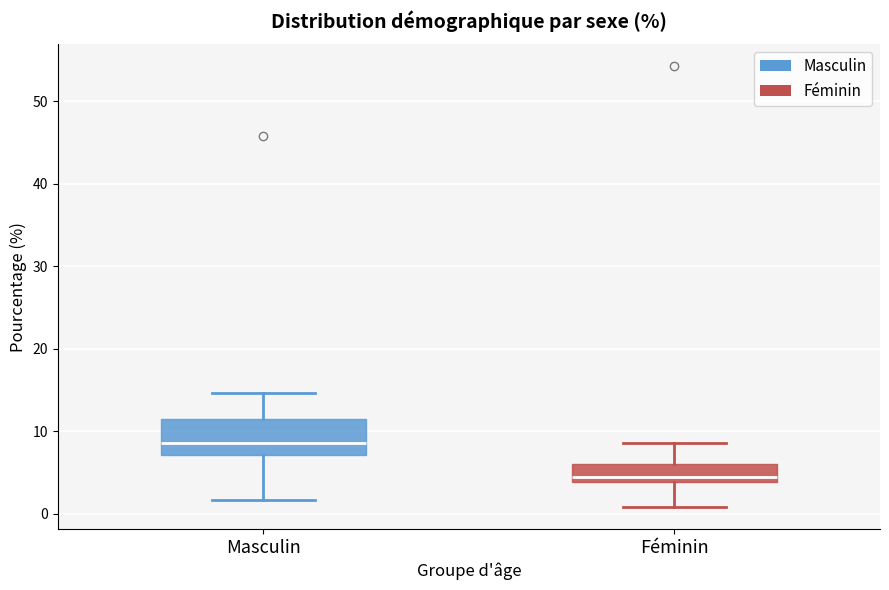

Comparing the boxes themselves (not the whiskers), which one is the tallest?

Masculin